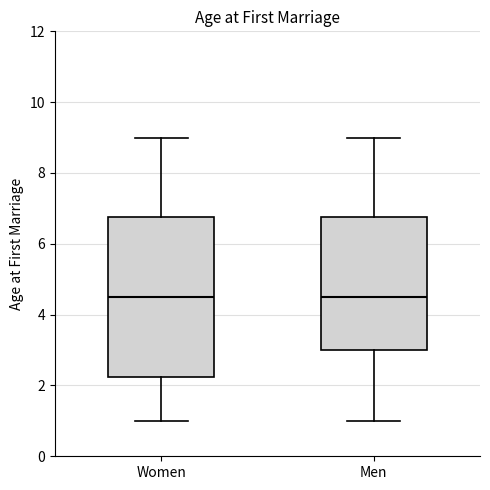

Where does the median line of the box for Women sit on the y-axis? The values are not printed on the chart, so give them approximately, as read against the axis.

4.6